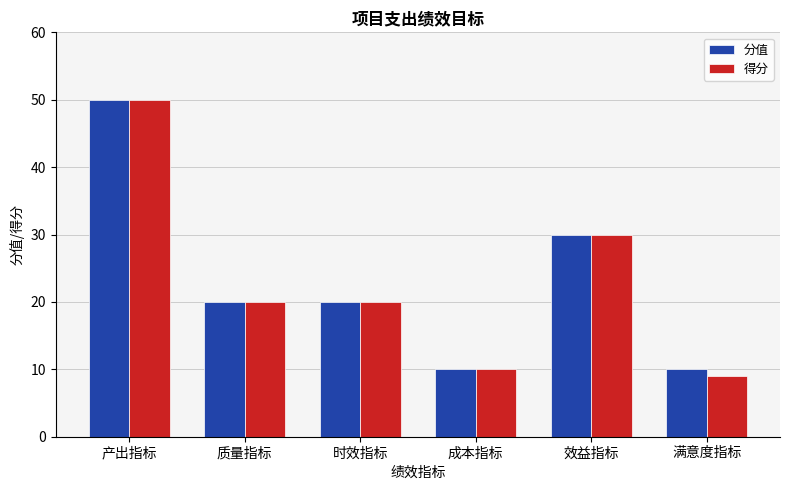

At which label does 得分 reach its peak?

产出指标